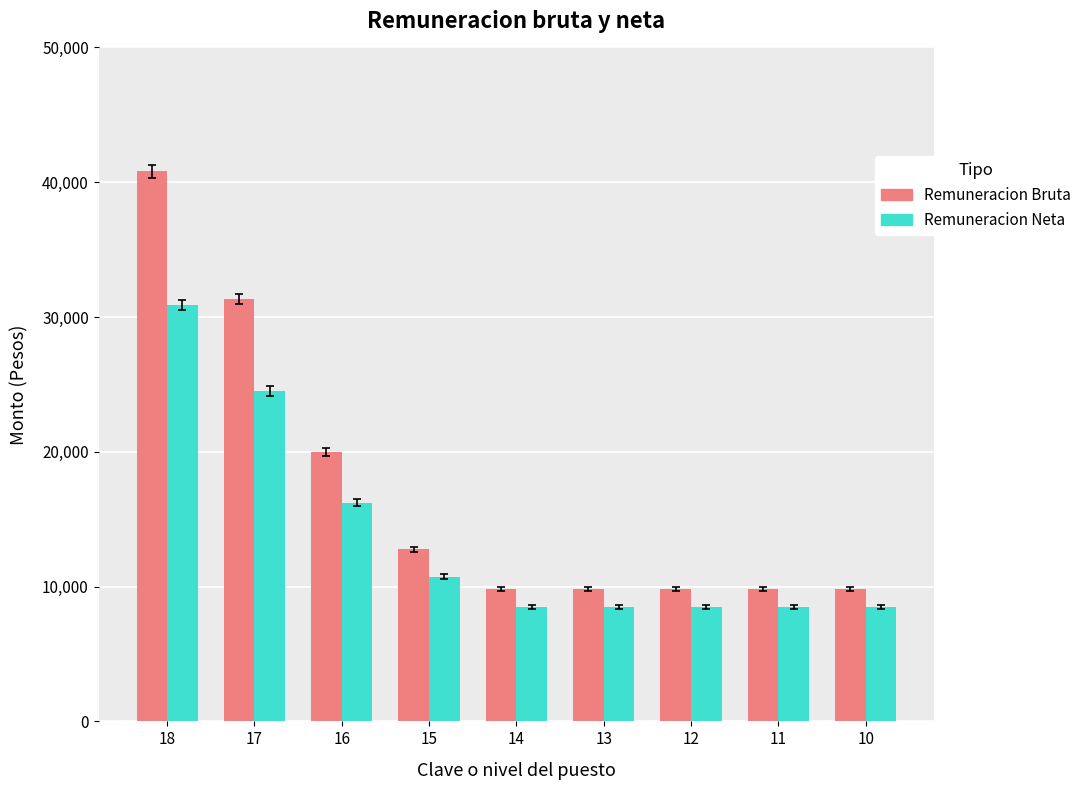

What is the smallest value displayed?

8495.1